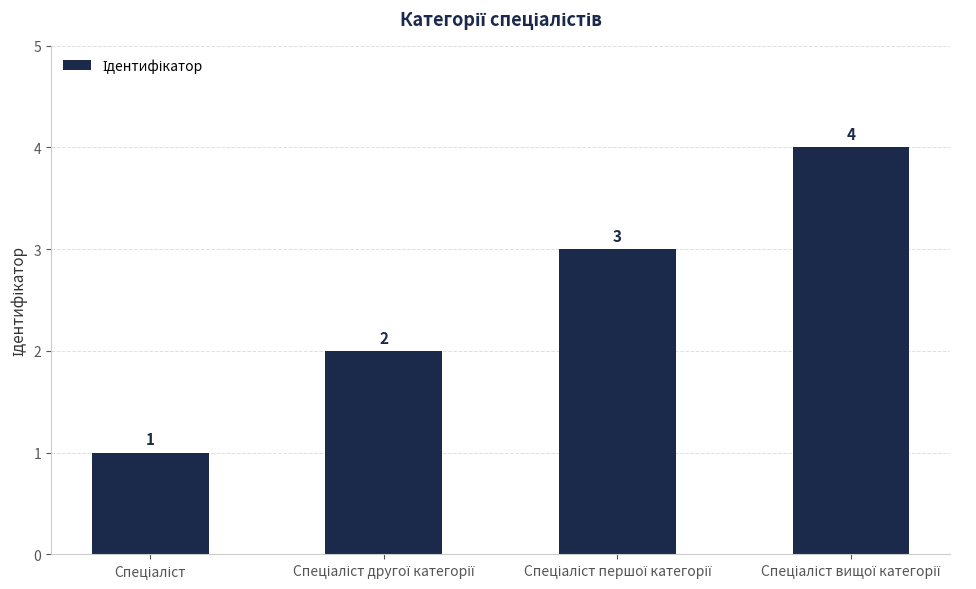

How many values are between 2 and 4?

3